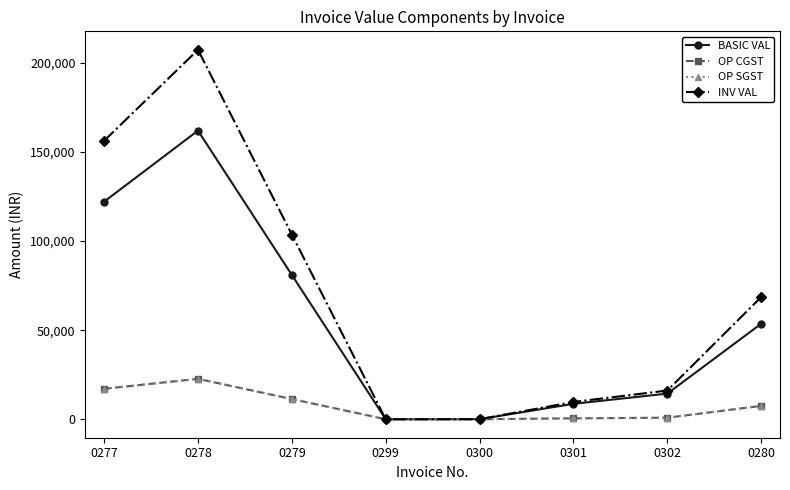

True or false: INV VAL and OP CGST cross at least once.

False